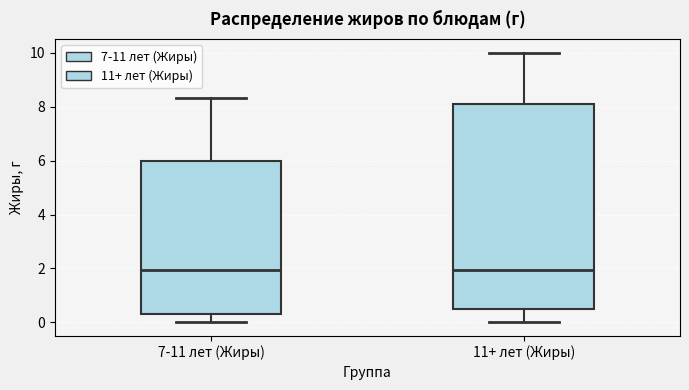

Reading left to right, read every box against the y-axis: the position of its median line, the range the box covers, and the ends of its whiskers. The values are not printed on the chart, so give them approximately, as read against the axis.

7-11 лет (Жиры): median 2.0, box 0.4 to 6.0, whiskers 0.0 to 8.4
11+ лет (Жиры): median 2.0, box 0.6 to 8.2, whiskers 0.0 to 10.0